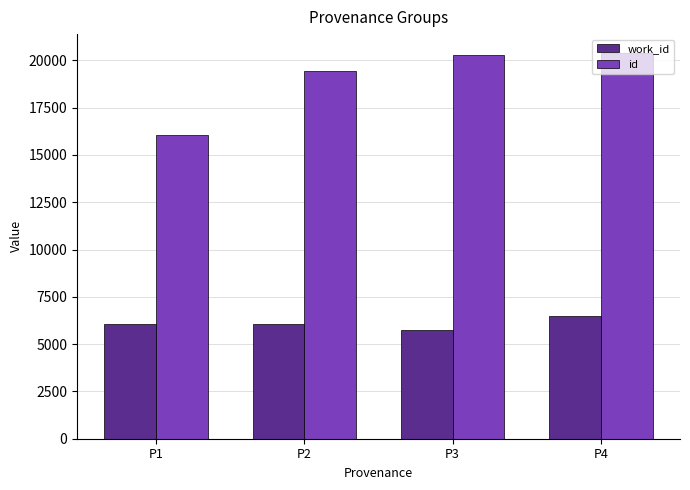

Which series changed the most between P2 and P4?

id